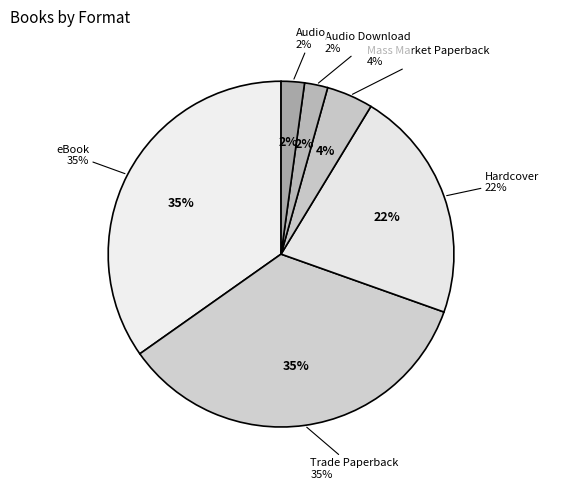

What is the smallest slice in the pie chart?

Audio Download